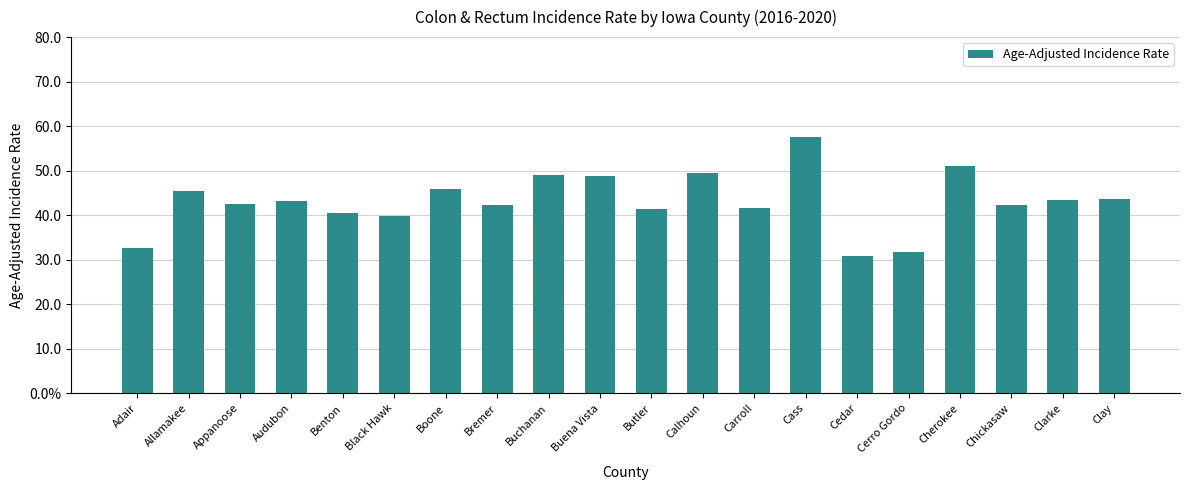

What is the difference between the maximum and second lowest values?

25.7